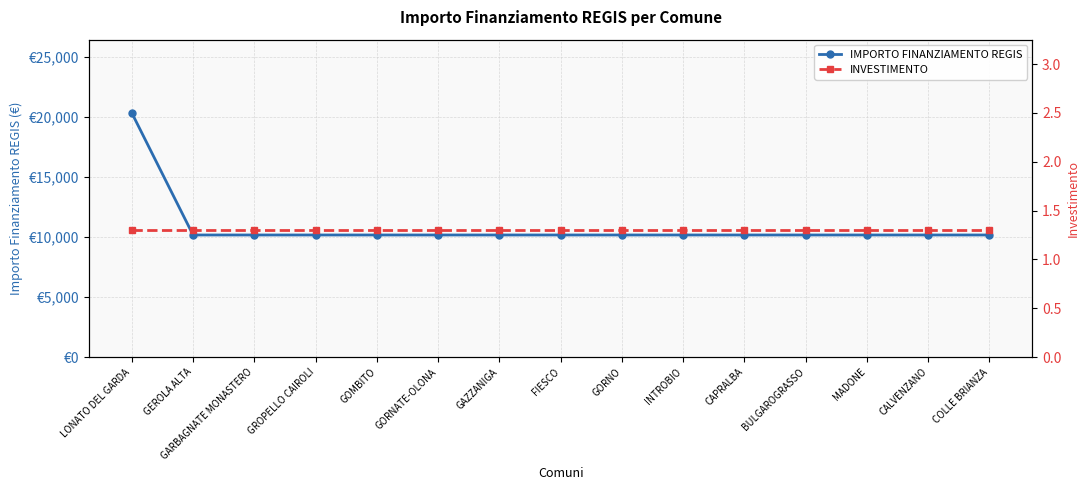

List the series in order of their overall mean, lowest first.

INVESTIMENTO, IMPORTO FINANZIAMENTO REGIS